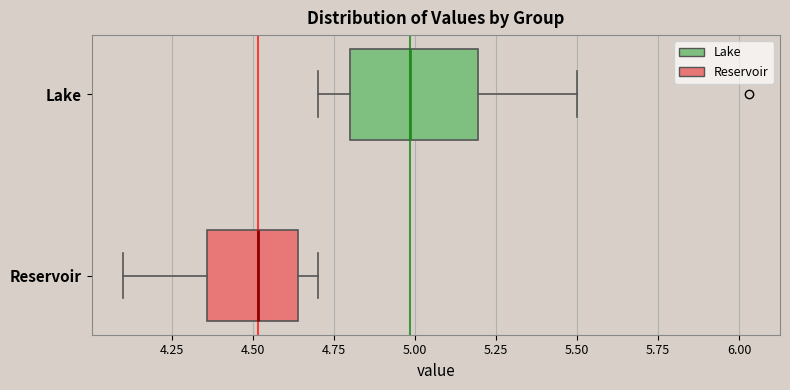

Where does the left whisker of the box for Reservoir end on the x-axis? The values are not printed on the chart, so give them approximately, as read against the axis.

4.10